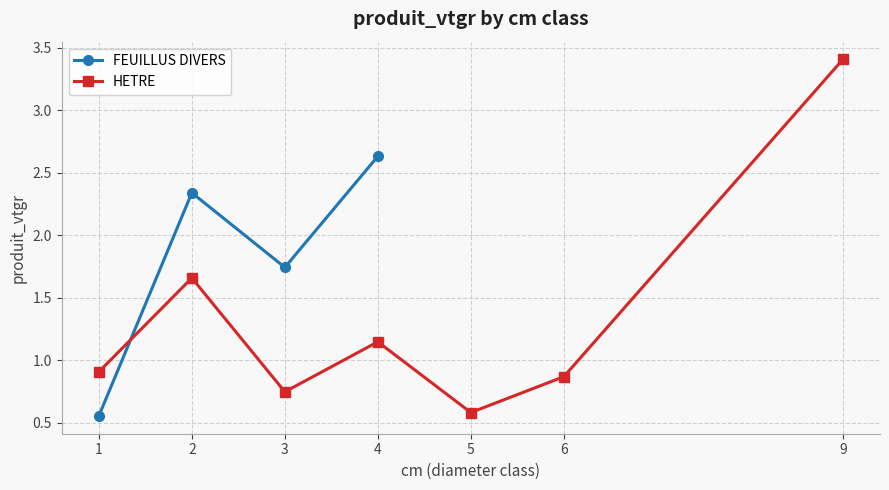

At which category does HETRE reach its first local valley?

3